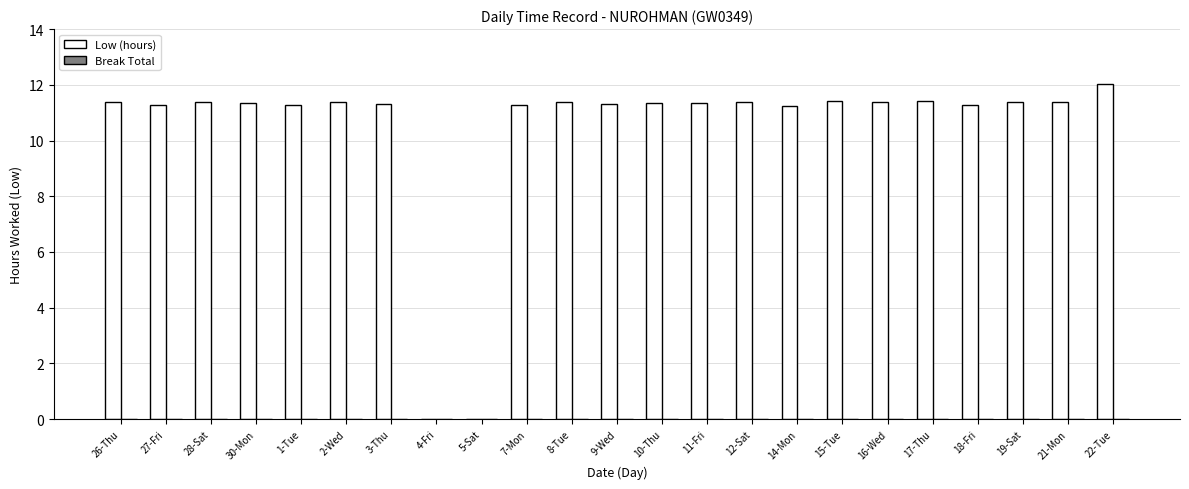

What is the sum of the values at 18-Fri and 28-Sat?

22.6